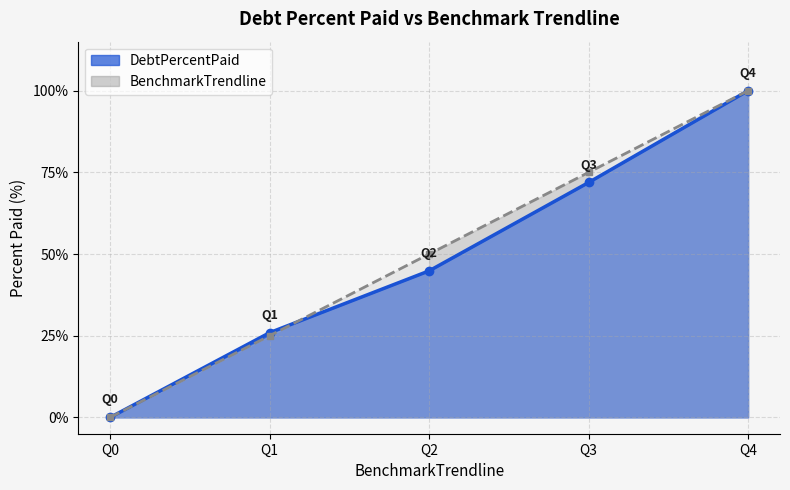

What are all the series names shown in the legend?

DebtPercentPaid, BenchmarkTrendline